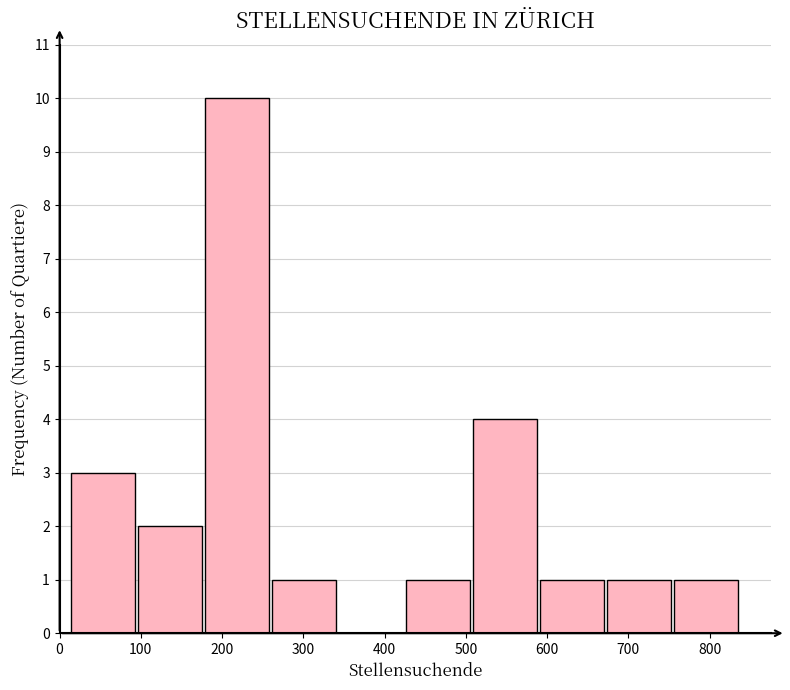

Reading left to right, transcribe this chart: for each bar, give the range it covers on the x-axis and its height. Neither the bar edges nor the heights are printed on the chart, so give them approximately, as read against the axes.

10 to 90: 3
90 to 180: 2
180 to 260: 10
260 to 340: 1
340 to 420: 0
420 to 510: 1
510 to 590: 4
590 to 670: 1
670 to 750: 1
750 to 840: 1